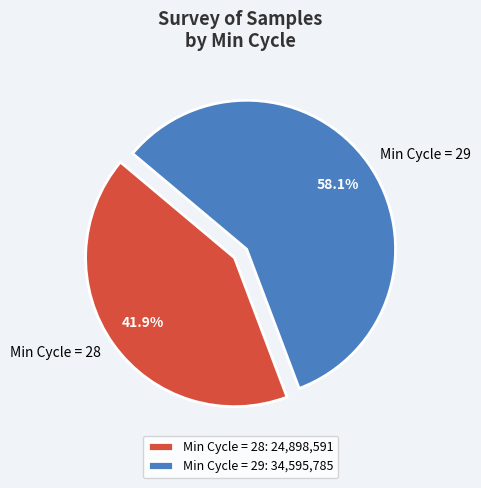

Combined, do Min Cycle = 28 and Min Cycle = 29 account for over 50%?

Yes